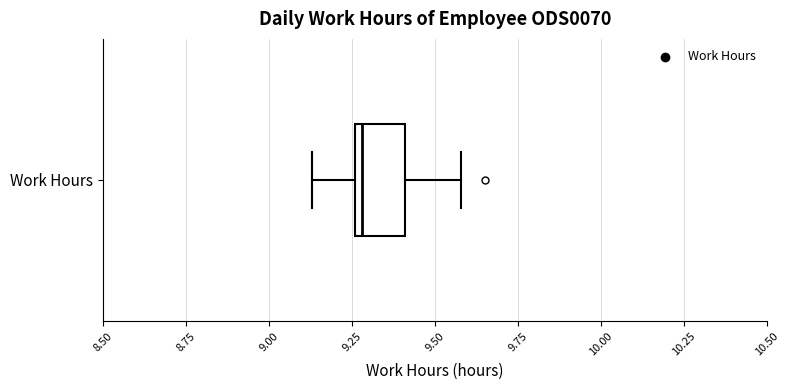

Read this box plot against the x-axis: the position of the median line, the range covered by the box, and the ends of both whiskers. The values are not printed on the chart, so give them approximately, as read against the axis.

median 9.30, box 9.25 to 9.40, whiskers 9.15 to 9.60